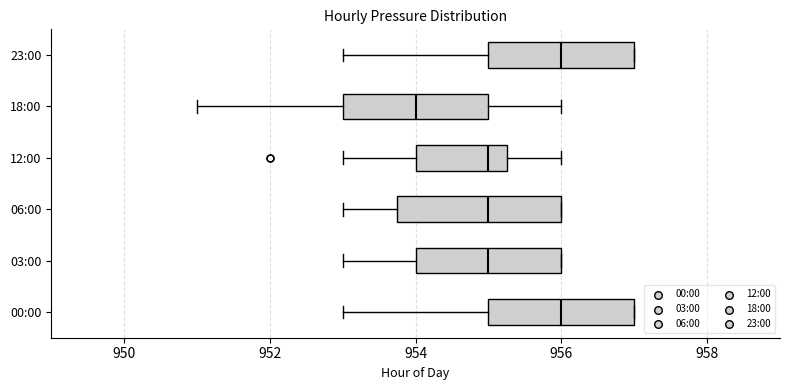

Where does the median line of the box for 18:00 sit on the x-axis? The values are not printed on the chart, so give them approximately, as read against the axis.

954.0